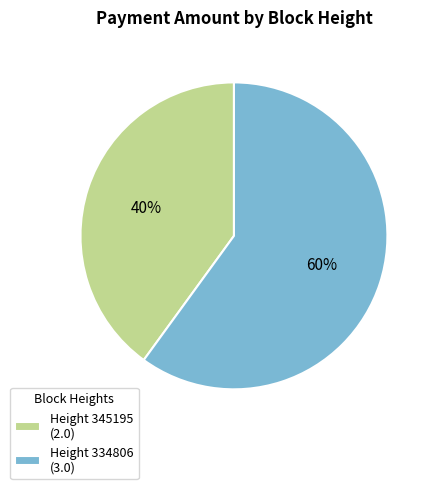

What is the majority slice?

Height 334806 (3.0)